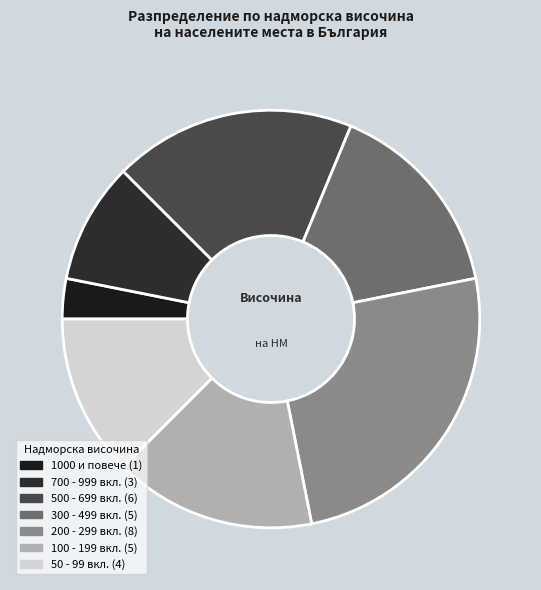

Is there any slice that represents more than half of the pie?

No